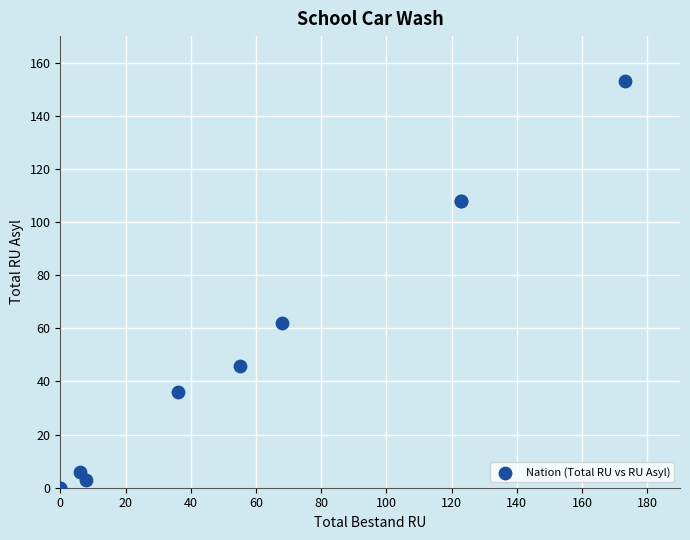

What Y value in the scatter plot is closest to 76?

62